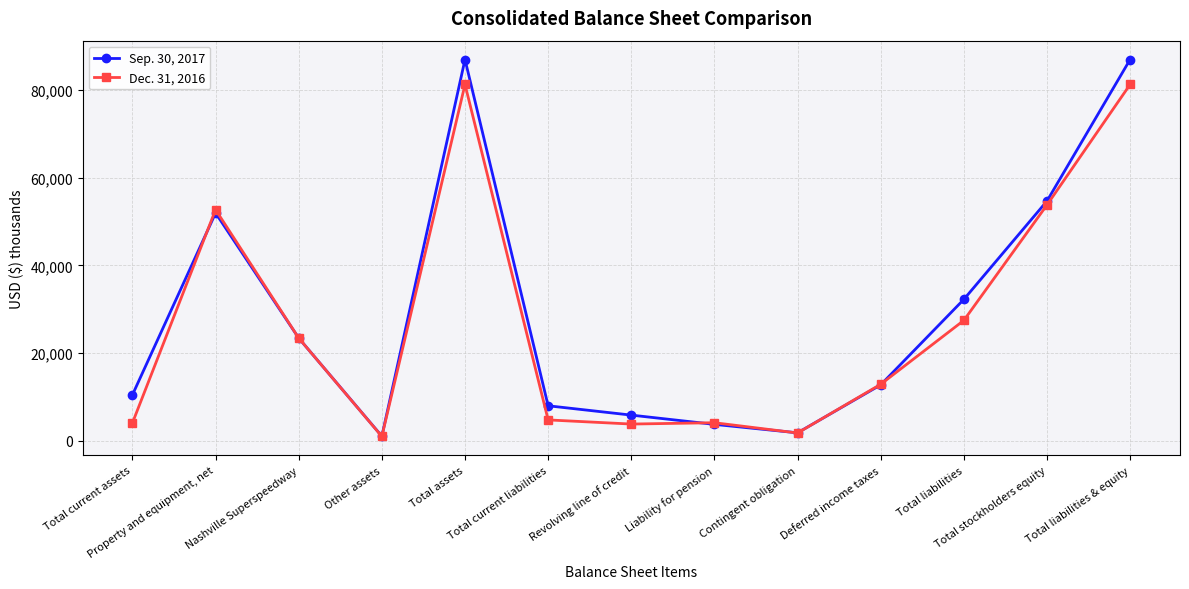

Rank the series by their average value, from highest to lowest.

Sep. 30, 2017, Dec. 31, 2016